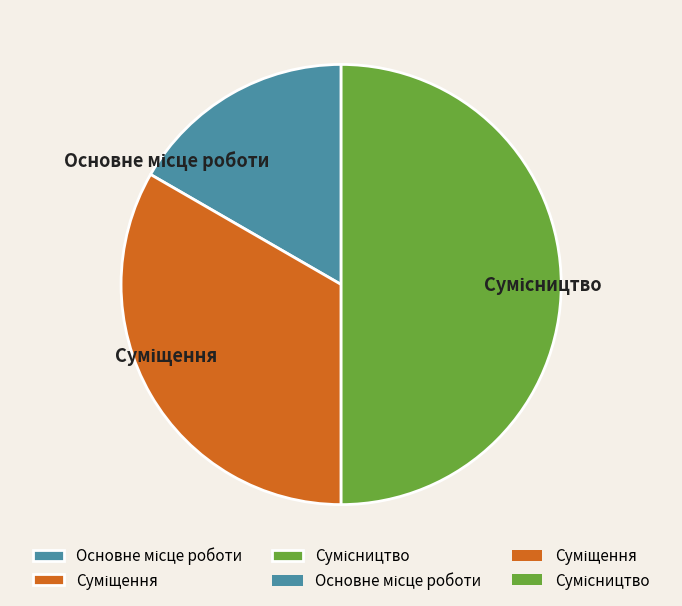

Is there any slice that represents more than half of the pie?

No